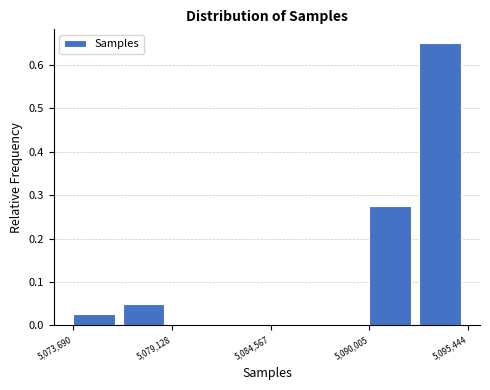

Read against the x-axis, roughly where is the centre of the tallest bar?

5094000